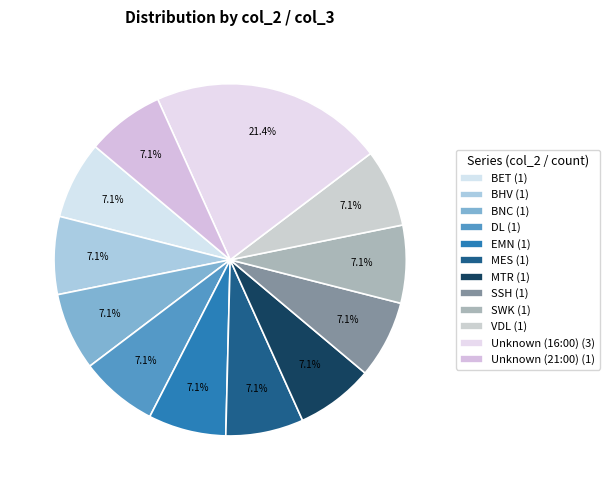

Which has a higher value, EMN or SSH?

EMN